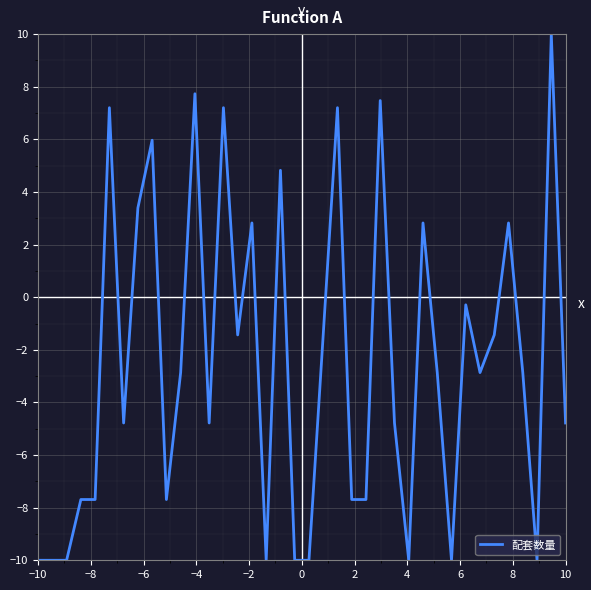

What is the minimum value shown in the chart?

-10.0